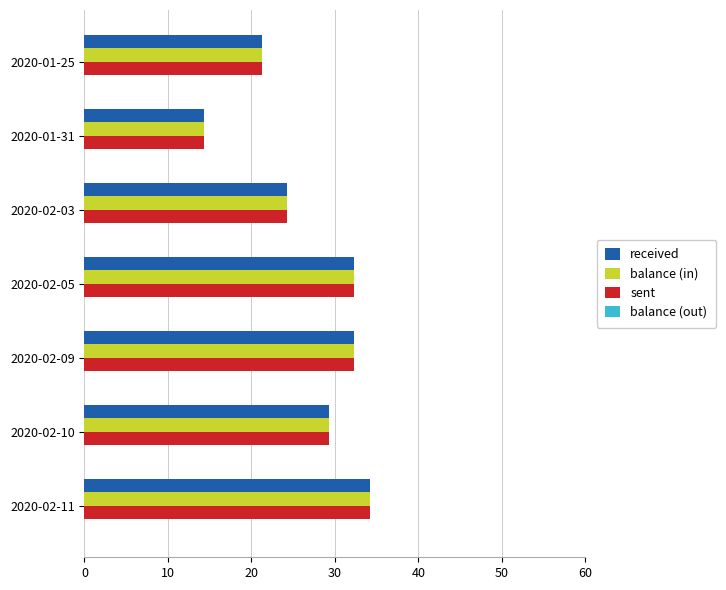

What is the average value of the balance (in) series?

26.9